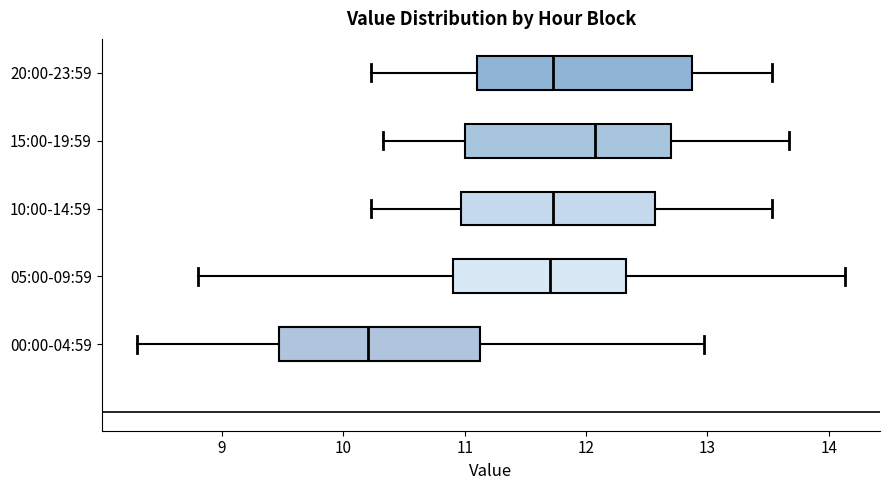

Where does the median line of the box for 05:00-09:59 sit on the x-axis? The values are not printed on the chart, so give them approximately, as read against the axis.

11.7